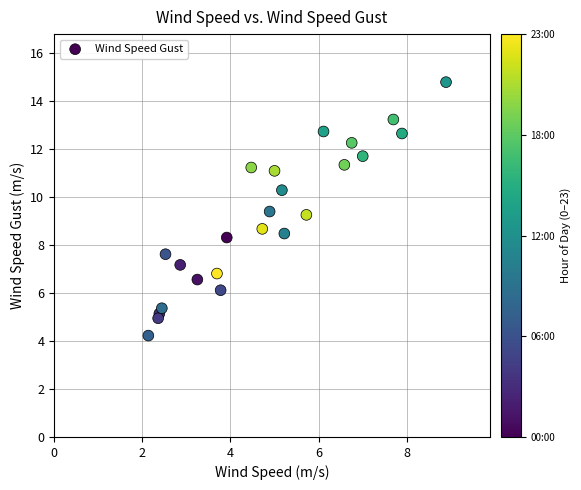

What is the range of Y values (max minus min)?

10.6